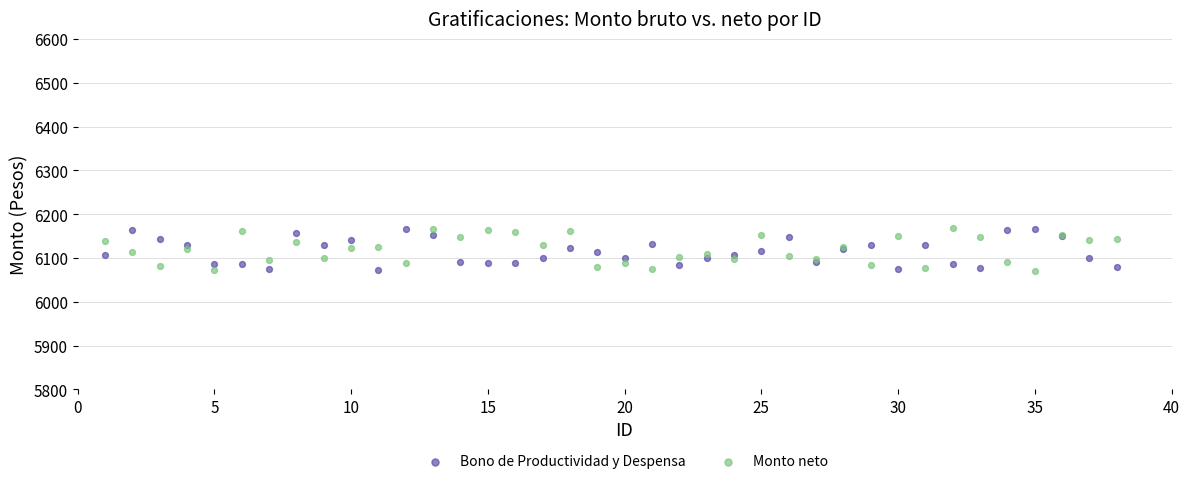

What is the X range (max minus min) for the scatter plot?

37.0